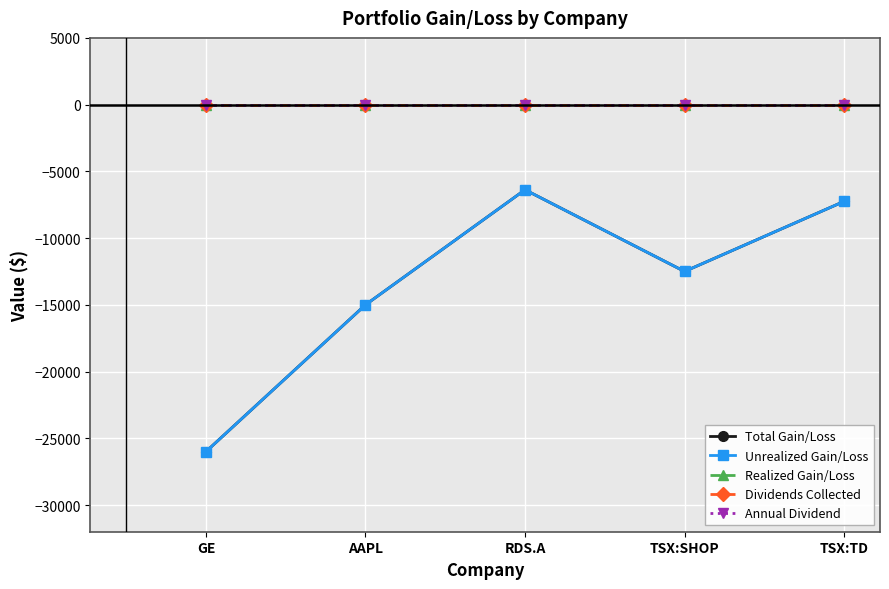

True or false: Dividends Collected and Unrealized Gain/Loss cross at least once.

False